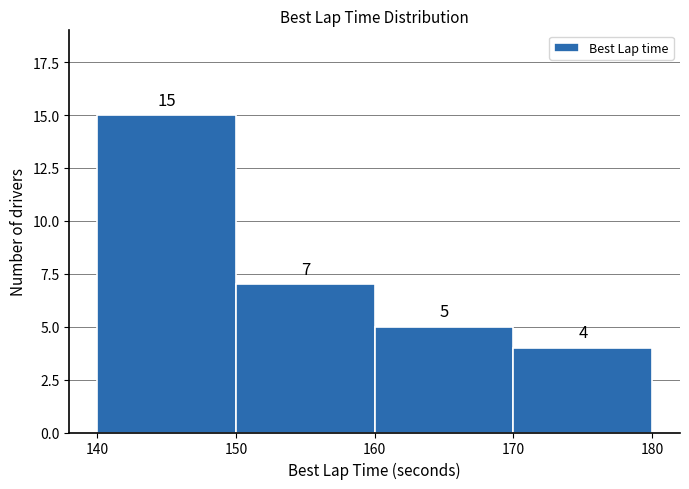

Reading left to right, list every bar in this chart as the range it spans on the x-axis followed by its height.

140 to 150: 15
150 to 160: 7
160 to 170: 5
170 to 180: 4